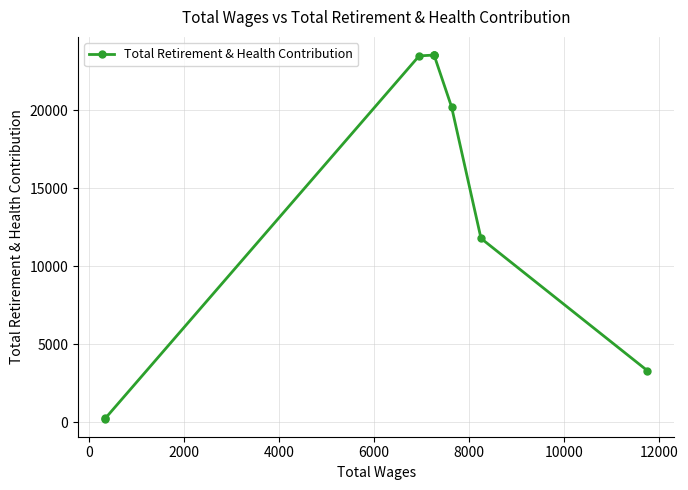

Is it true that the value at 12000 is 6075?

False